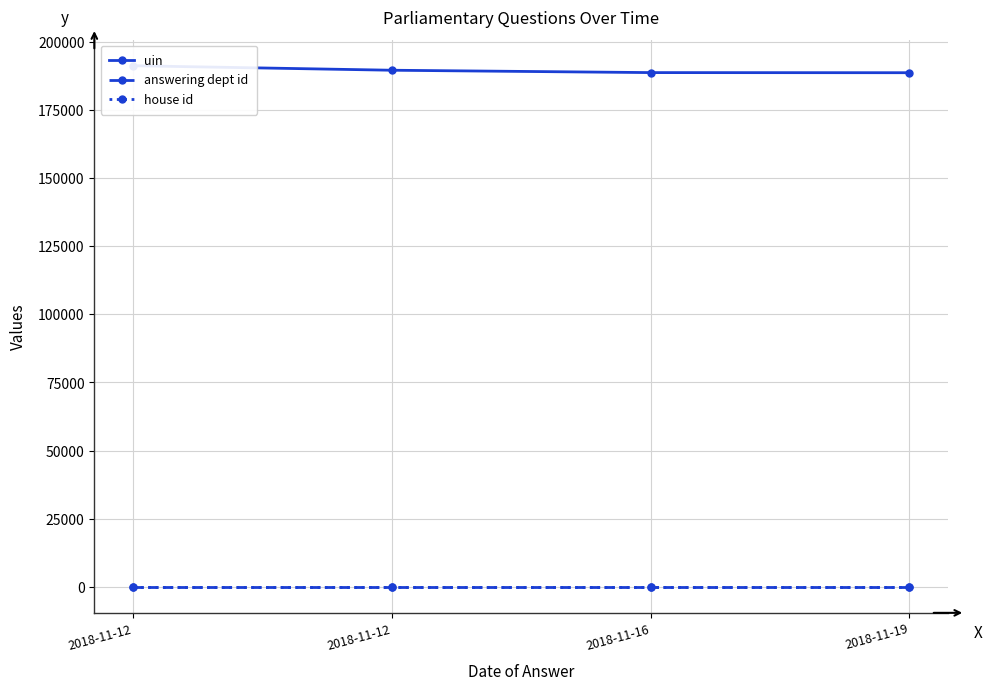

What is the sum of all answering dept id values?

28